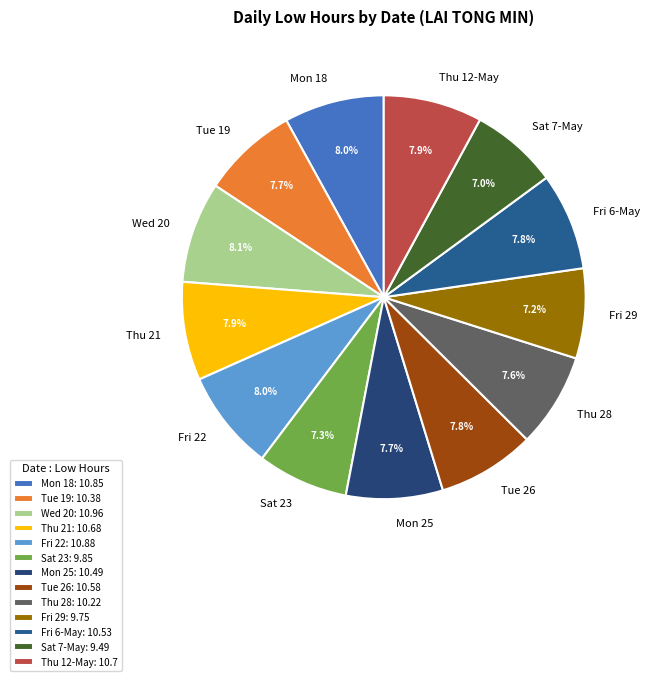

To the nearest percent, what portion does Fri 29 represent?

7%